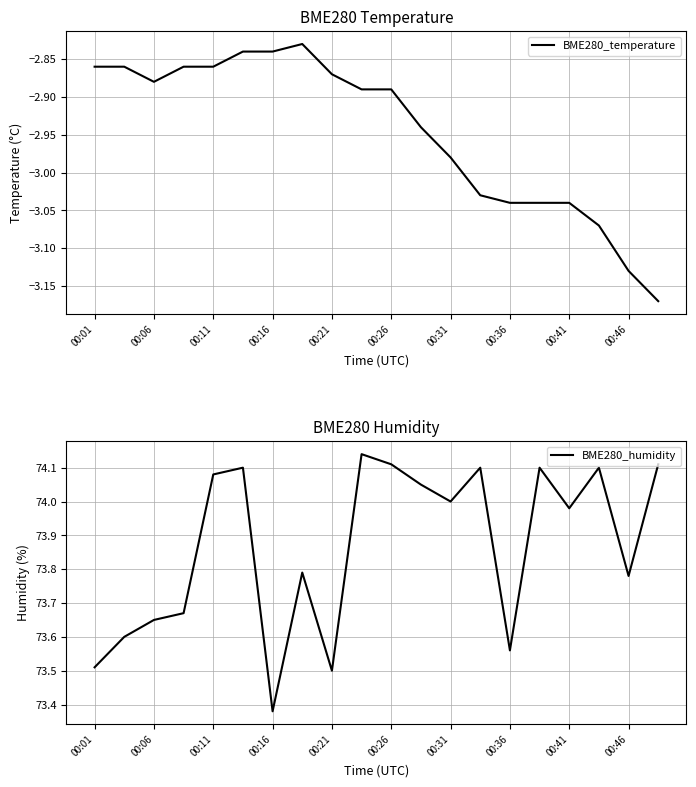

At which category does BME280_humidity reach its first local valley?

00:16